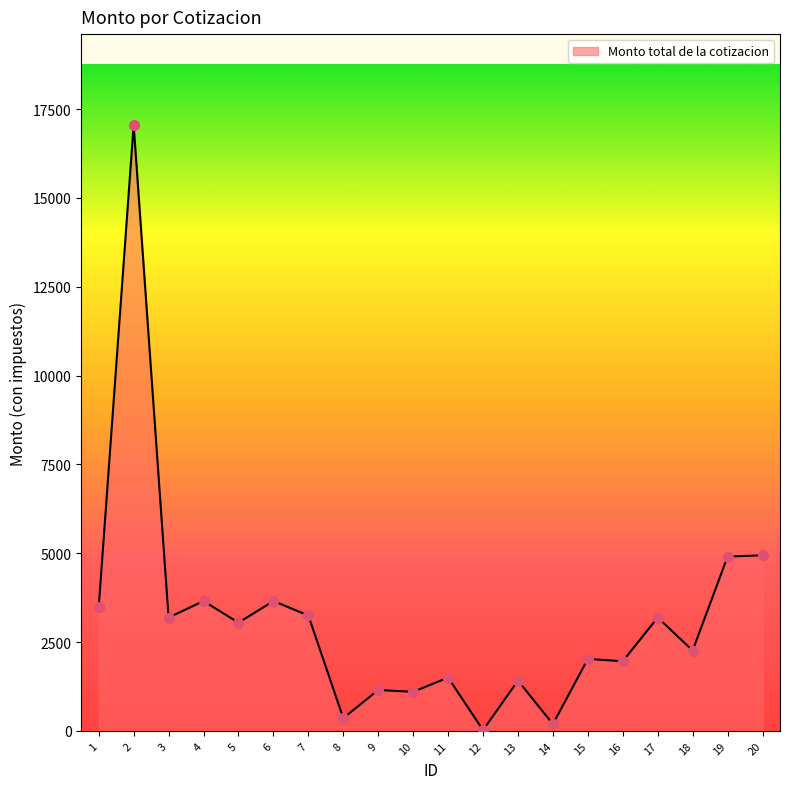

What is the ratio of the value at 13 to the value at 9?

1.2